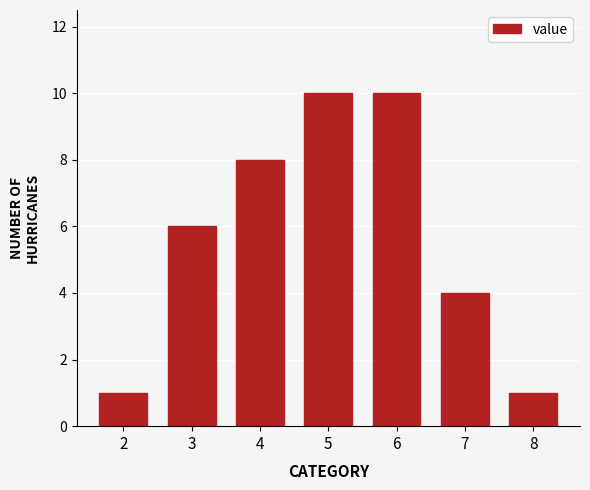

Reading right to left, what are all the values shown in this chart?

8=1	7=4	6=10	5=10	4=8	3=6	2=1